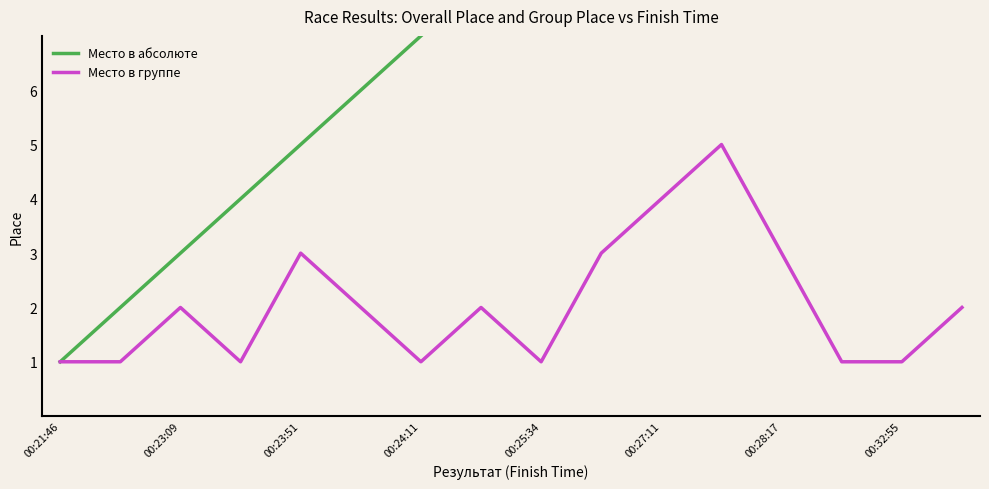

True or false: Место в абсолюте and Место в группе cross at least once.

False